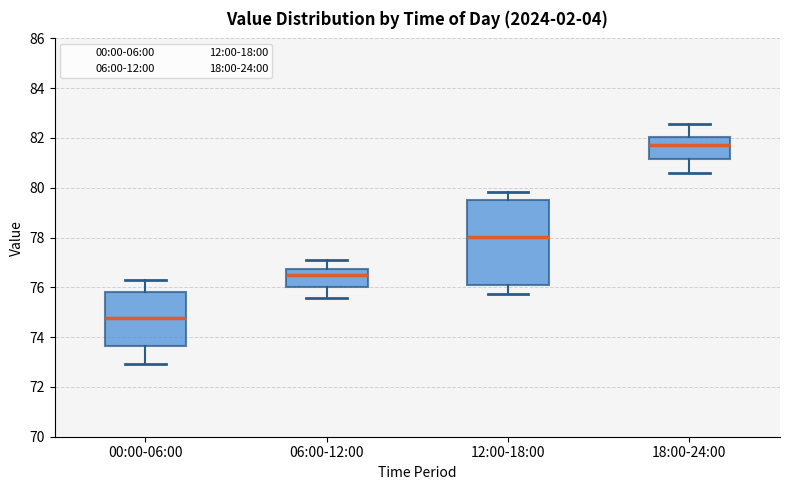

Reading left to right, read every box against the y-axis: the position of its median line, the range the box covers, and the ends of its whiskers. The values are not printed on the chart, so give them approximately, as read against the axis.

00:00-06:00: median 74.8, box 73.6 to 75.8, whiskers 73.0 to 76.4
06:00-12:00: median 76.6, box 76.0 to 76.8, whiskers 75.6 to 77.2
12:00-18:00: median 78.0, box 76.0 to 79.4, whiskers 75.8 to 79.8
18:00-24:00: median 81.8, box 81.2 to 82.0, whiskers 80.6 to 82.6